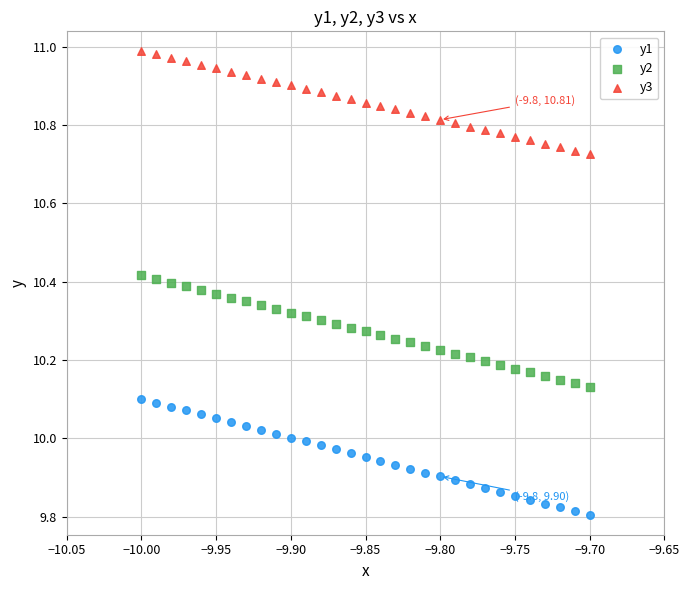

Across all data points, what is the range of Y values (max minus min)?

1.2